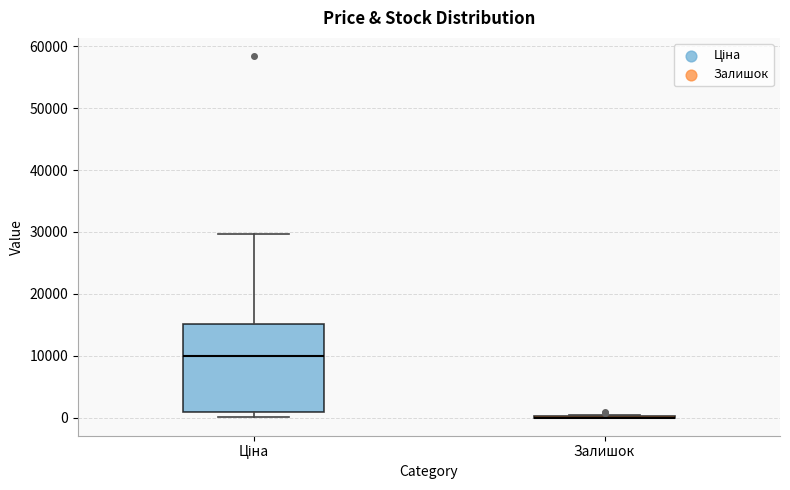

Reading left to right, read every box against the y-axis: the position of its median line, the range the box covers, and the ends of its whiskers. The values are not printed on the chart, so give them approximately, as read against the axis.

Ціна: median 10000, box 1000 to 15000, whiskers 0 to 30000
Залишок: box collapsed to a line at 0, whiskers 0 to 1000